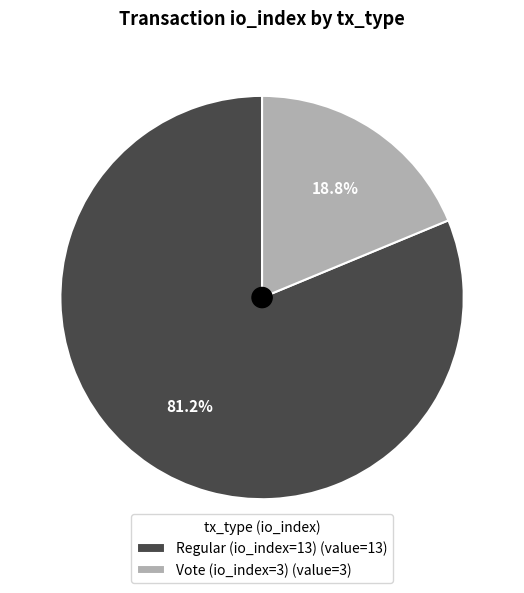

How many segments does this pie chart have?

2